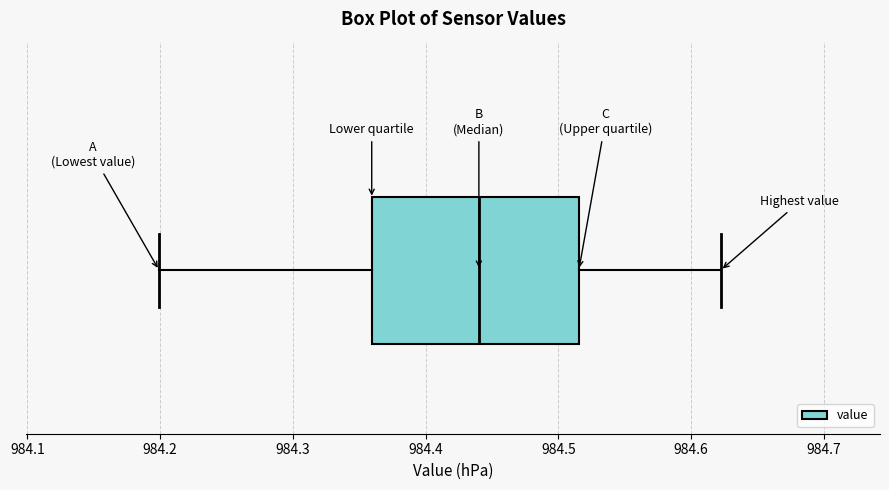

Read this box plot against the x-axis: the position of the median line, the range covered by the box, and the ends of both whiskers. The values are not printed on the chart, so give them approximately, as read against the axis.

median 984.44, box 984.36 to 984.52, whiskers 984.20 to 984.62